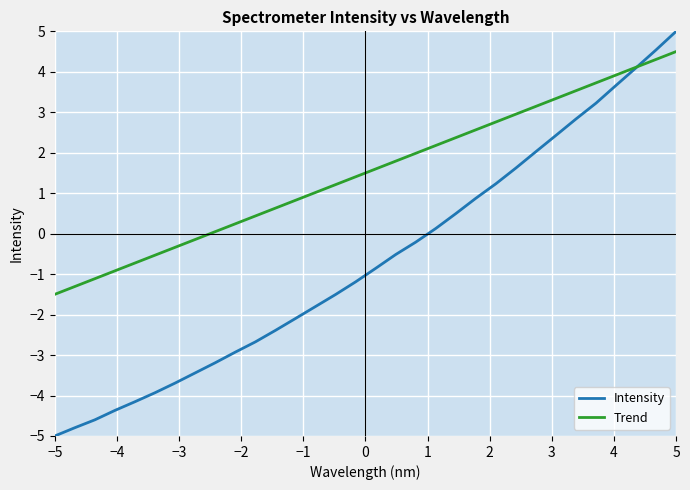

What is the highest value of the Trend series?

4.5